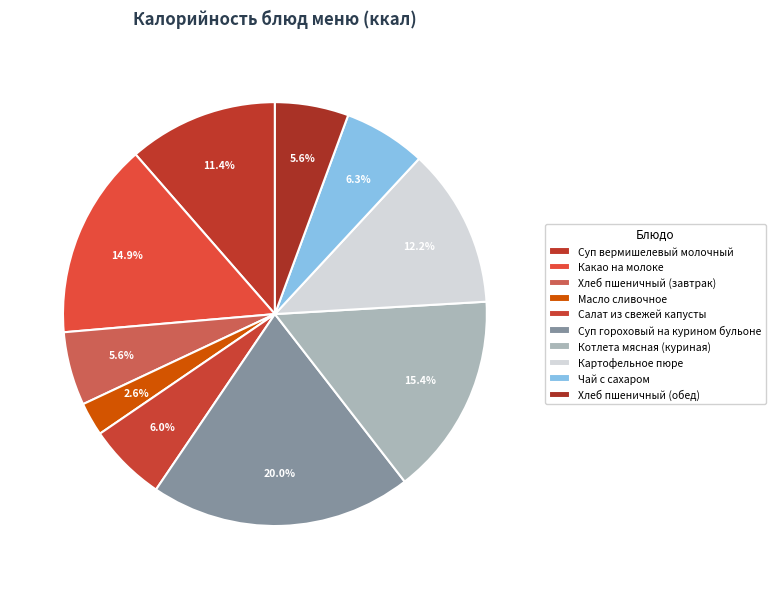

To the nearest percent, what is the combined percentage of Суп гороховый на курином бульоне and Суп вермишелевый молочный?

31%